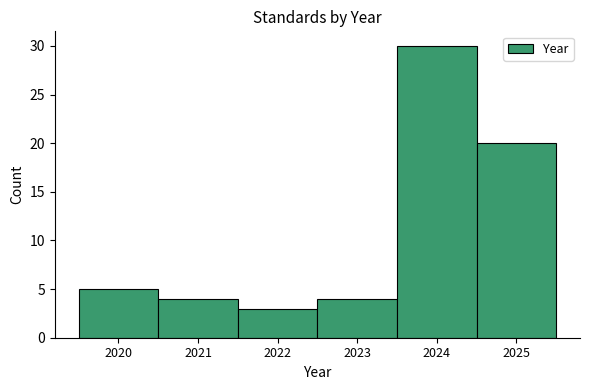

What is the height of the bar covering 2024.5 to 2025.5 on the x-axis? The values are not printed on the chart, so give them approximately, as read against the axis.

20